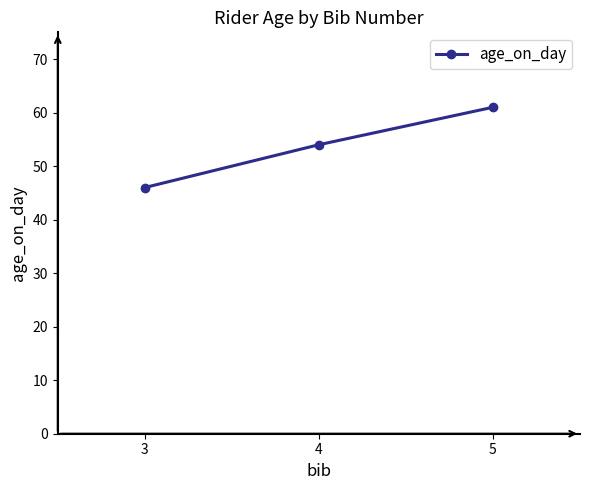

List the labels in order of value, smallest first.

3, 4, 5